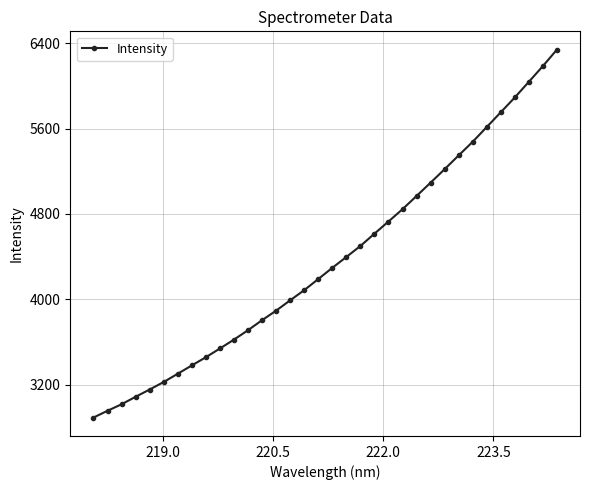

What is the difference between the second highest and minimum values?

3296.6